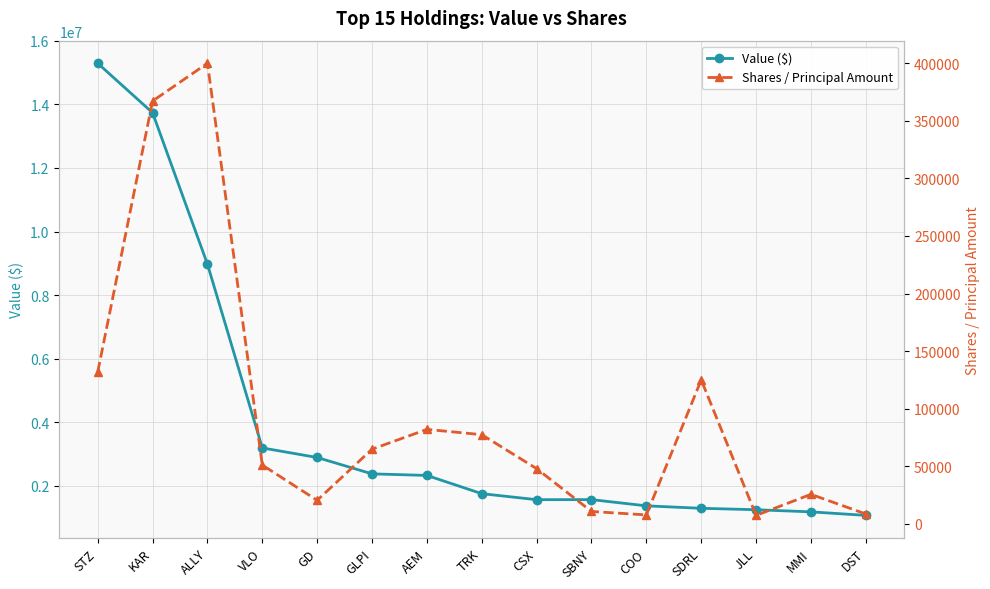

At which category is the sum across all series the highest?

STZ